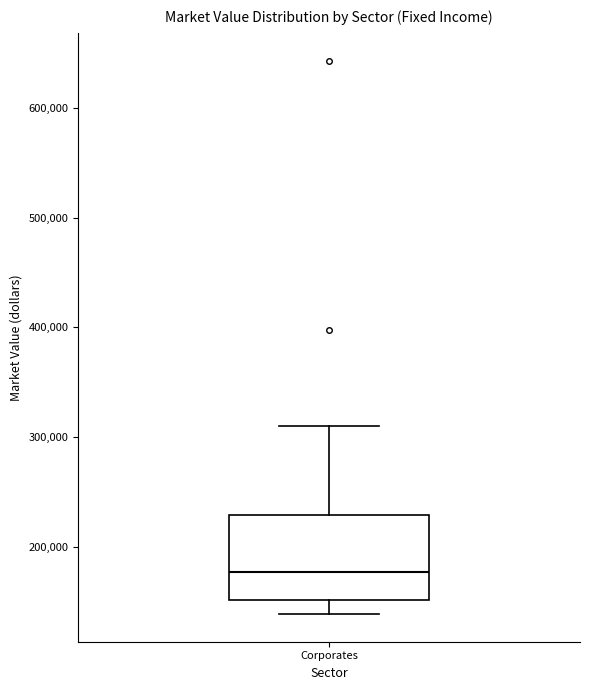

Transcribe this box plot: give where the median line is, the range the box spans, and where the two whiskers end, as read against the y-axis. The values are not printed on the chart, so give them approximately, as read against the axis.

median 180000, box 150000 to 230000, whiskers 140000 to 310000